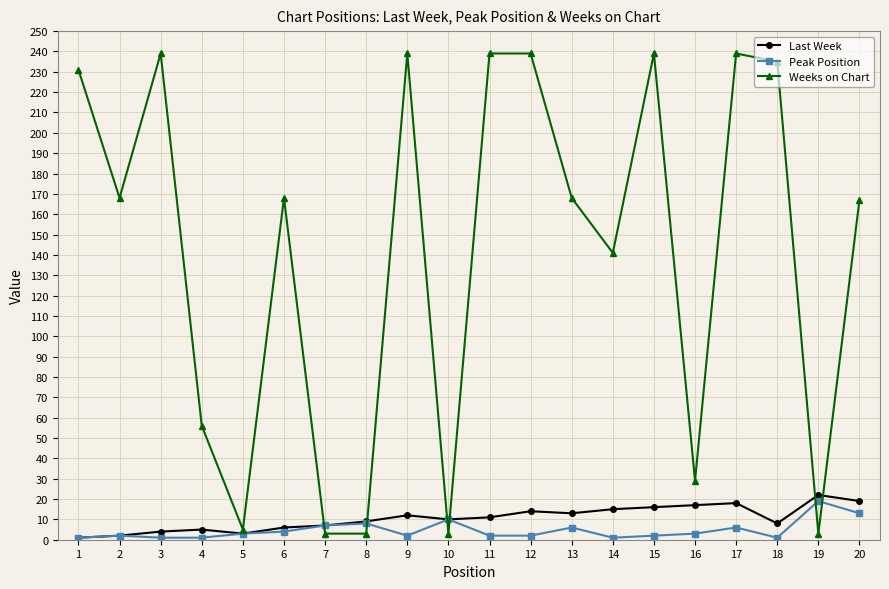

What is the sum of the Last Week values at 13 and 9?

25